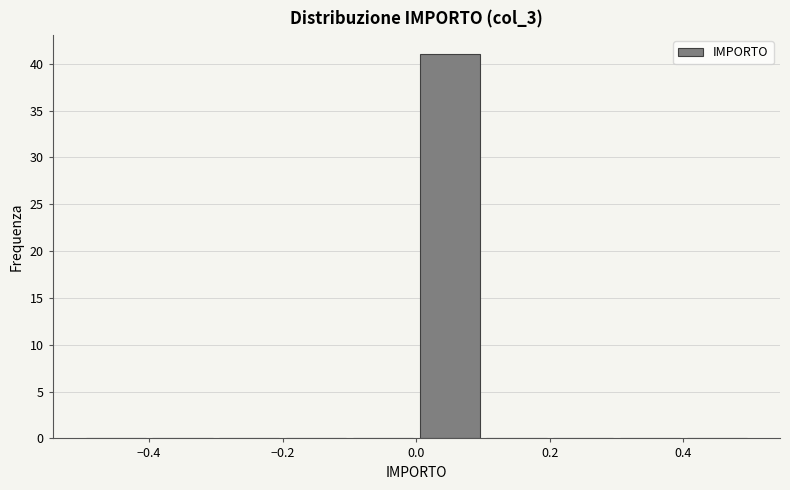

Reading left to right, list every bar in this chart as the range it spans on the x-axis followed by its height. The values are not printed on the chart, so give them approximately, as read against the axis.

-0.5 to -0.4: 0
-0.4 to -0.3: 0
-0.3 to -0.2: 0
-0.2 to -0.1: 0
-0.1 to 0.0: 0
0.0 to 0.1: 41
0.1 to 0.2: 0
0.2 to 0.3: 0
0.3 to 0.4: 0
0.4 to 0.5: 0